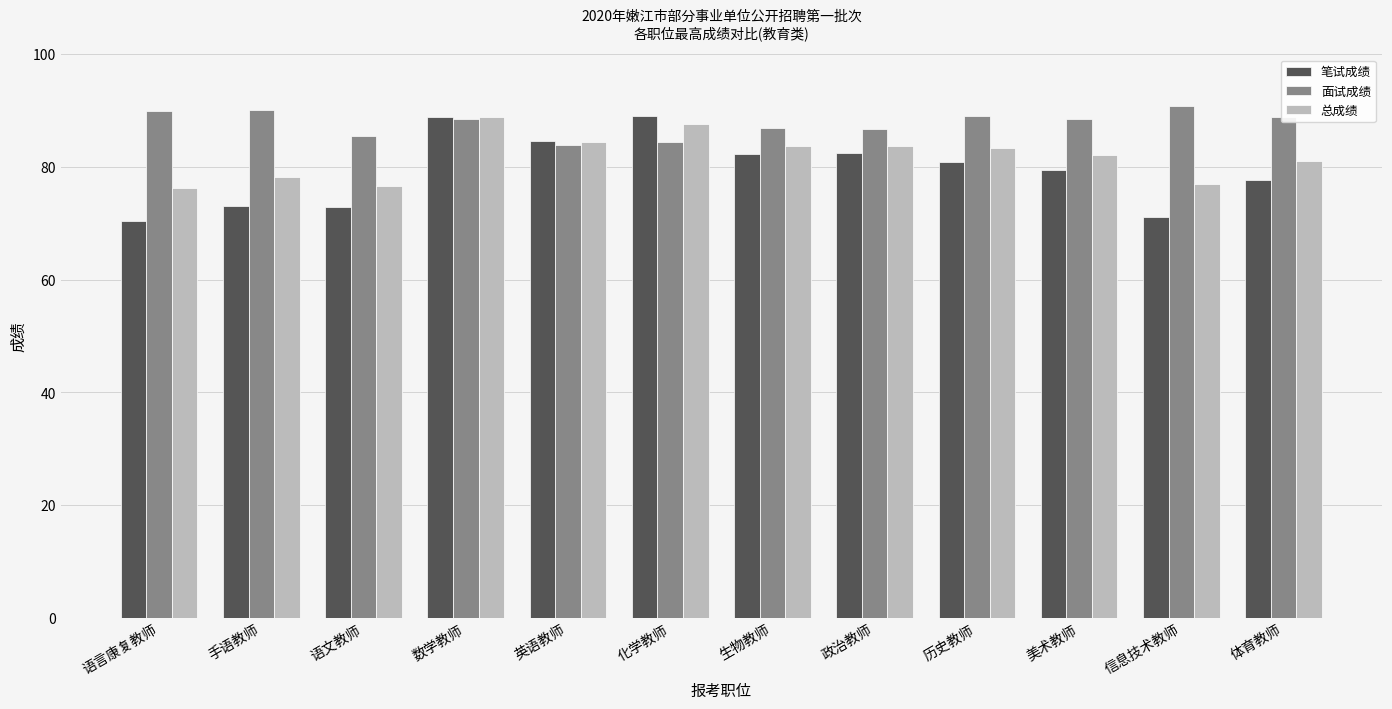

Where does the 面试成绩 series first go above 88?

语言康复教师